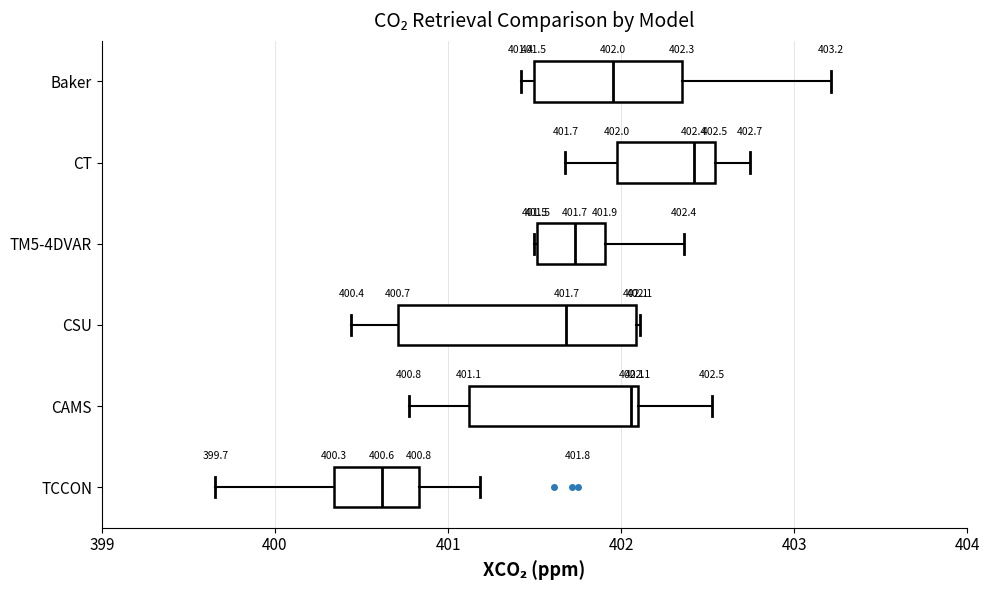

Comparing the boxes themselves (not the whiskers), which one is the widest?

CSU